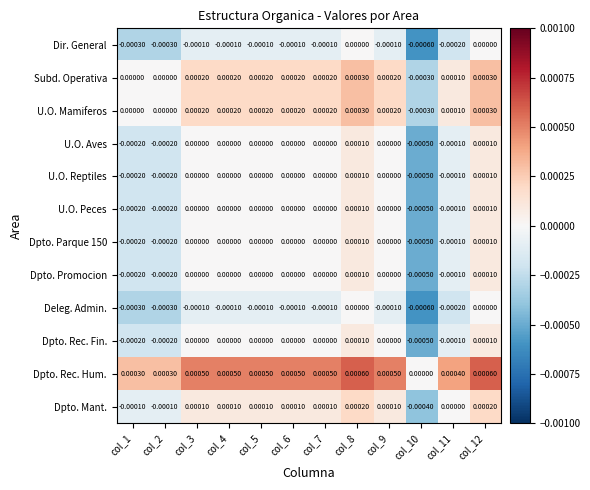

Which series has the largest total across all categories?

Dpto. Rec. Hum.